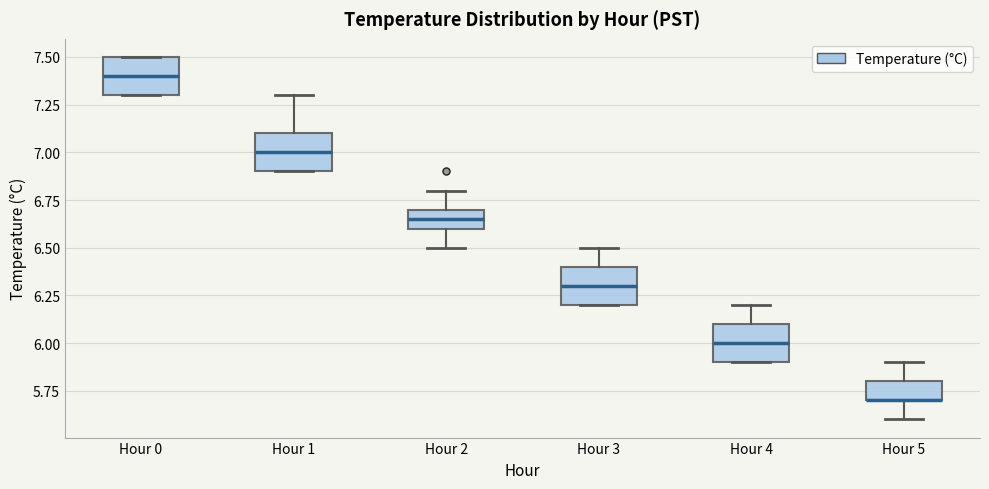

Reading left to right, transcribe this box plot: for each box, give where its median line is, the range the box spans, and where its two whiskers end, as read against the y-axis. The values are not printed on the chart, so give them approximately, as read against the axis.

Hour 0: median 7.40, box 7.30 to 7.50, whiskers 7.30 to 7.50
Hour 1: median 7.00, box 6.90 to 7.10, whiskers 6.90 to 7.30
Hour 2: median 6.65, box 6.60 to 6.70, whiskers 6.50 to 6.80
Hour 3: median 6.30, box 6.20 to 6.40, whiskers 6.20 to 6.50
Hour 4: median 6.00, box 5.90 to 6.10, whiskers 5.90 to 6.20
Hour 5: median 5.70 (drawn on the box's lower edge), box 5.70 to 5.80, whiskers 5.60 to 5.90